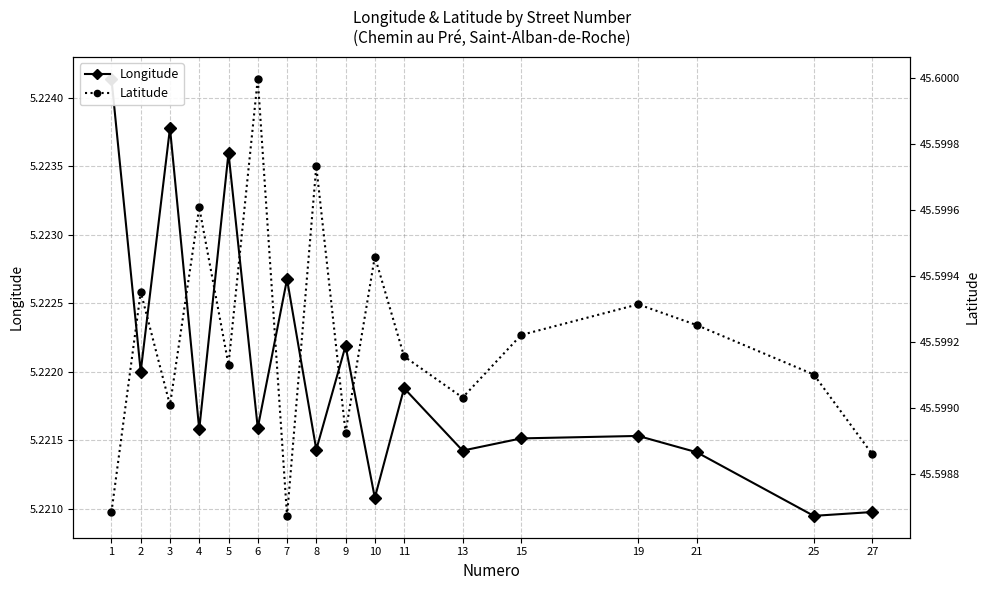

Does the chart display data point markers on the line(s)?

Yes